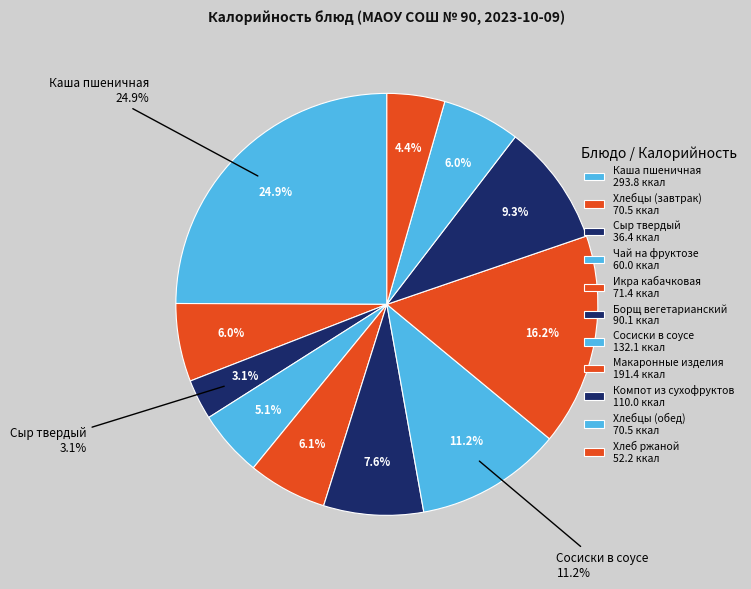

Is it true that Икра кабачковая is 1% of the pie?

False